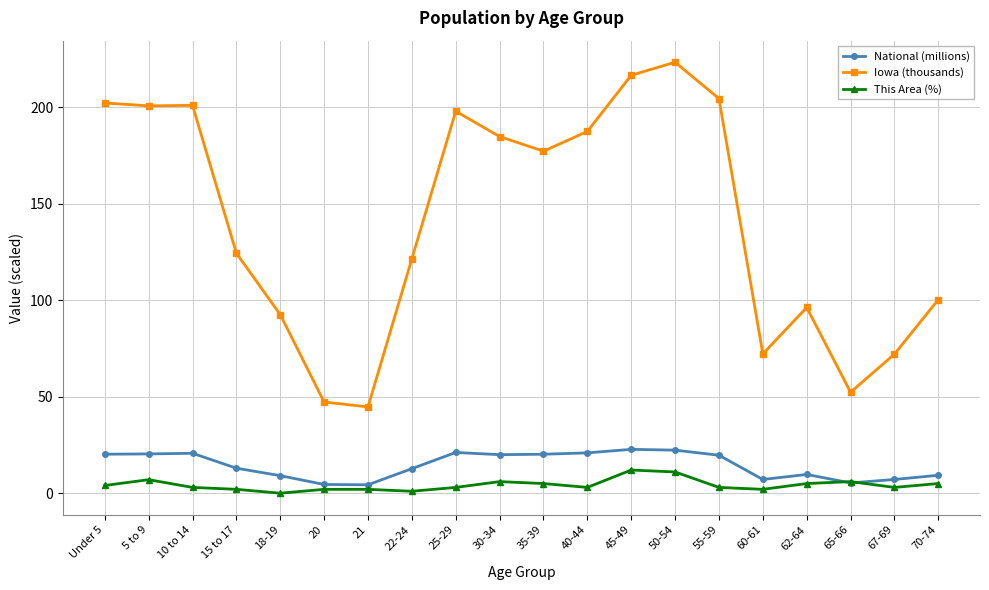

Is this an area chart (filled region under the line)?

No